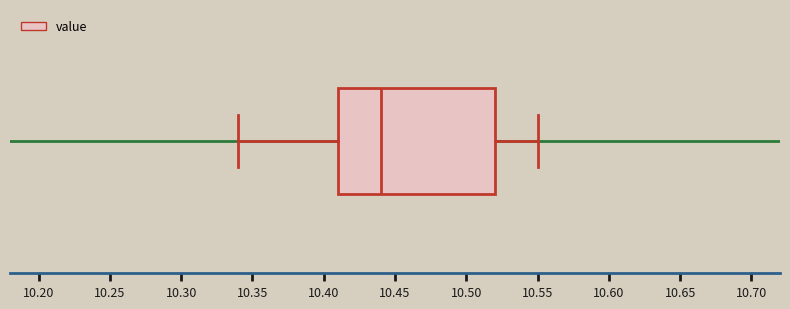

Transcribe this box plot: give where the median line is, the range the box spans, and where the two whiskers end, as read against the x-axis. The values are not printed on the chart, so give them approximately, as read against the axis.

median 10.44, box 10.41 to 10.52, whiskers 10.34 to 10.55